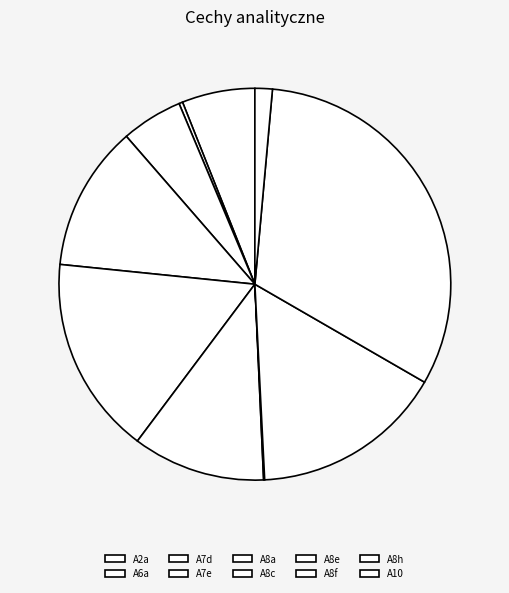

How much of the chart is everything except A8a?

83.6%